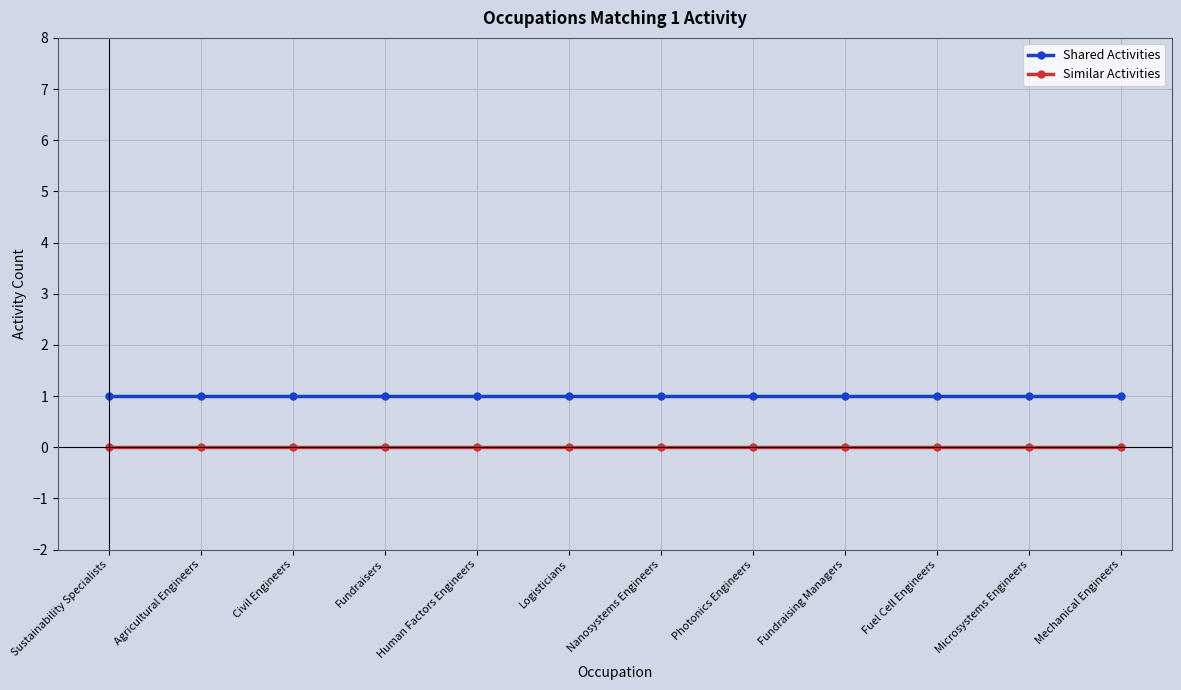

Reading left to right, transcribe all the data shown in this chart.

Shared Activities: 1	1	1	1	1	1	1	1	1	1	1	1
Similar Activities: 0	0	0	0	0	0	0	0	0	0	0	0